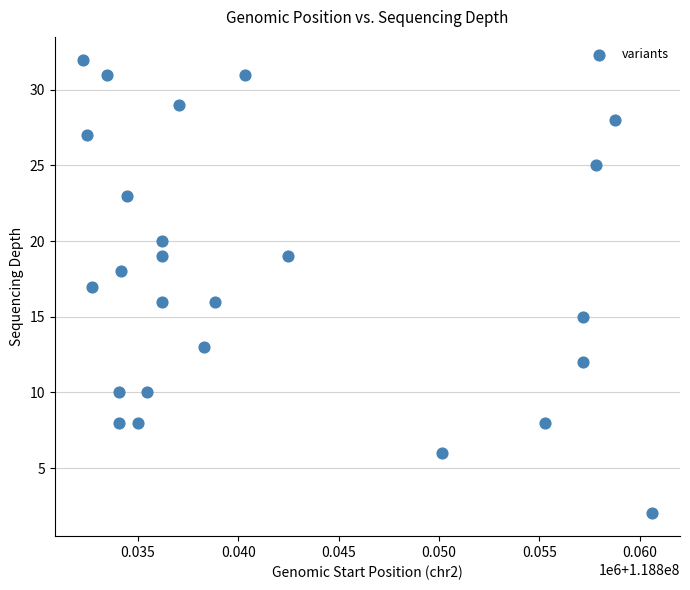

What is the range of Y values (max minus min)?

30